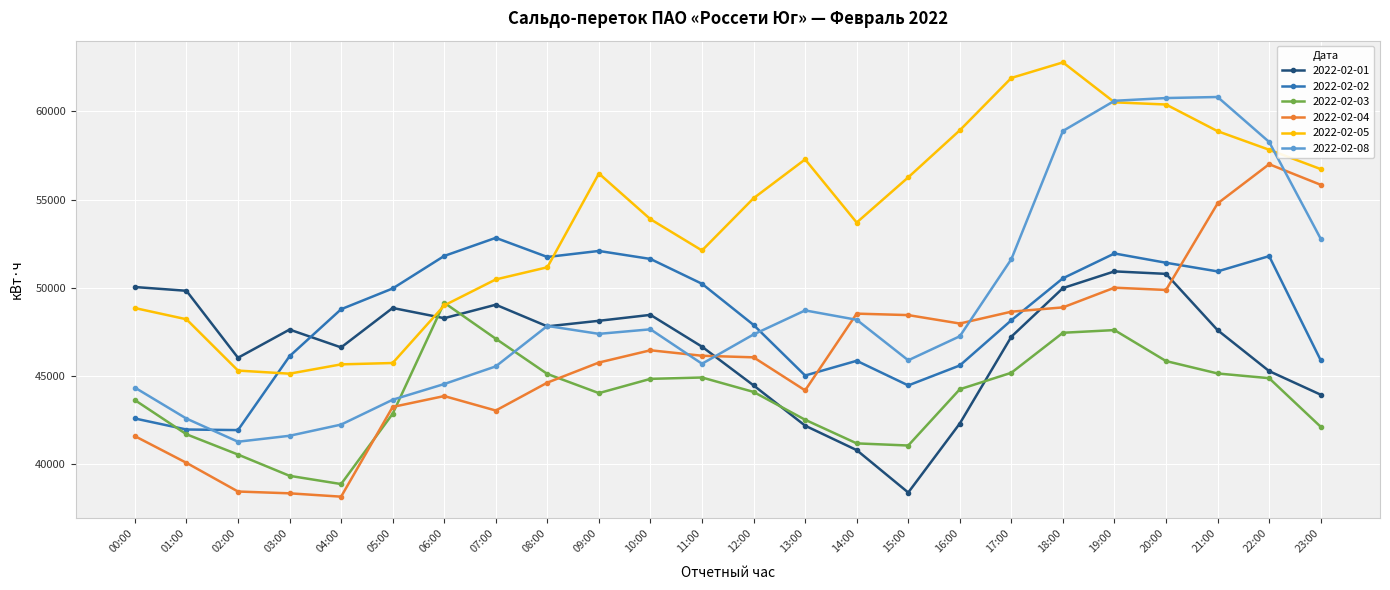

What is the minimum value shown in the chart?

38143